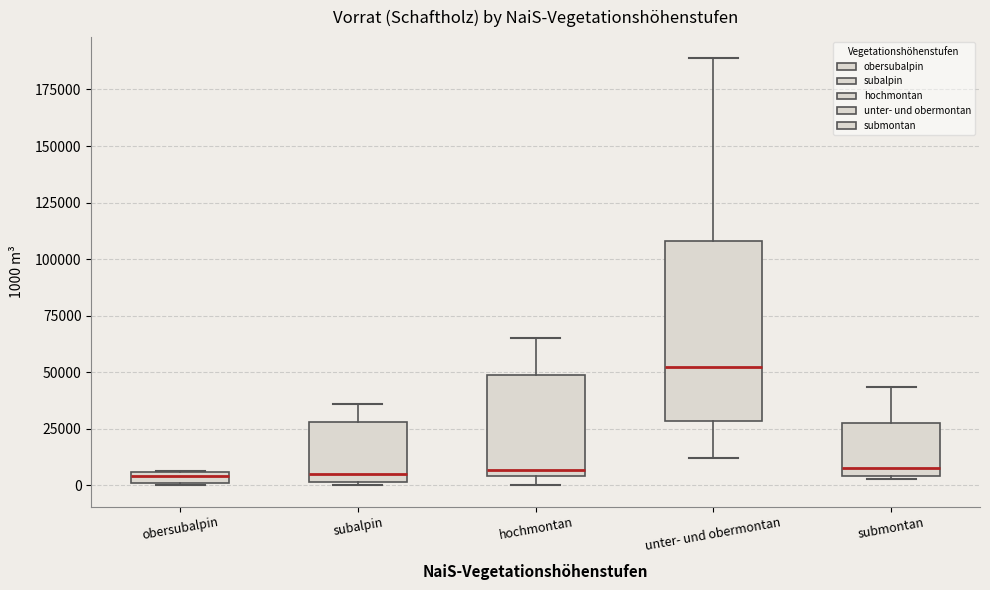

Comparing the boxes themselves (not the whiskers), which one is the tallest?

unter- und obermontan